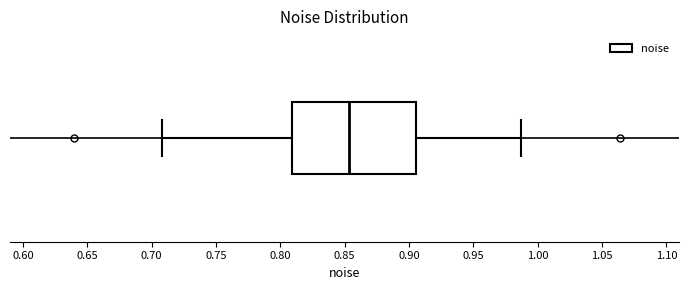

Transcribe this box plot: give where the median line is, the range the box spans, and where the two whiskers end, as read against the x-axis. The values are not printed on the chart, so give them approximately, as read against the axis.

median 0.855, box 0.810 to 0.905, whiskers 0.710 to 0.985